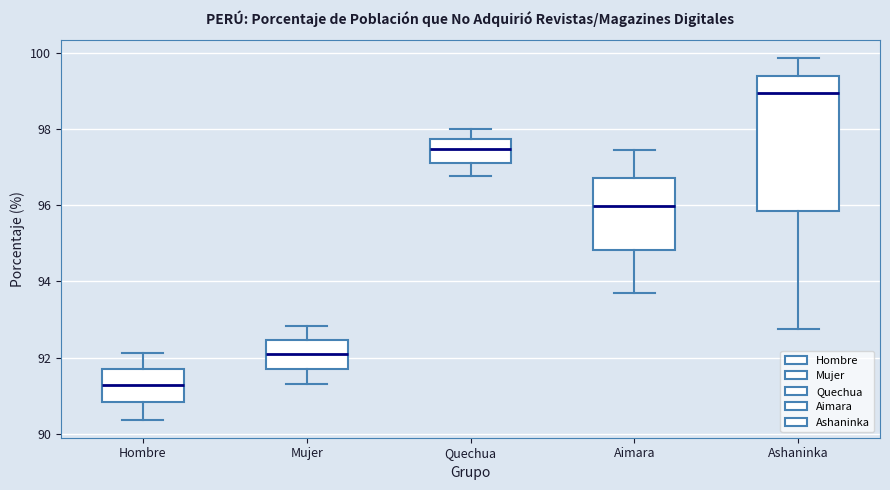

Which box is the tallest, from its lower edge to its upper edge?

Ashaninka